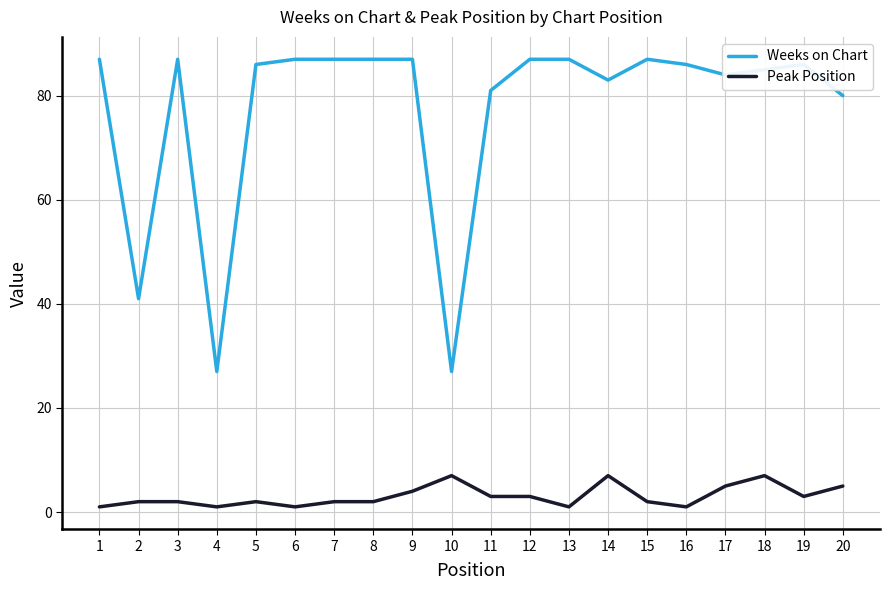

Does the chart have visible grid lines?

Yes